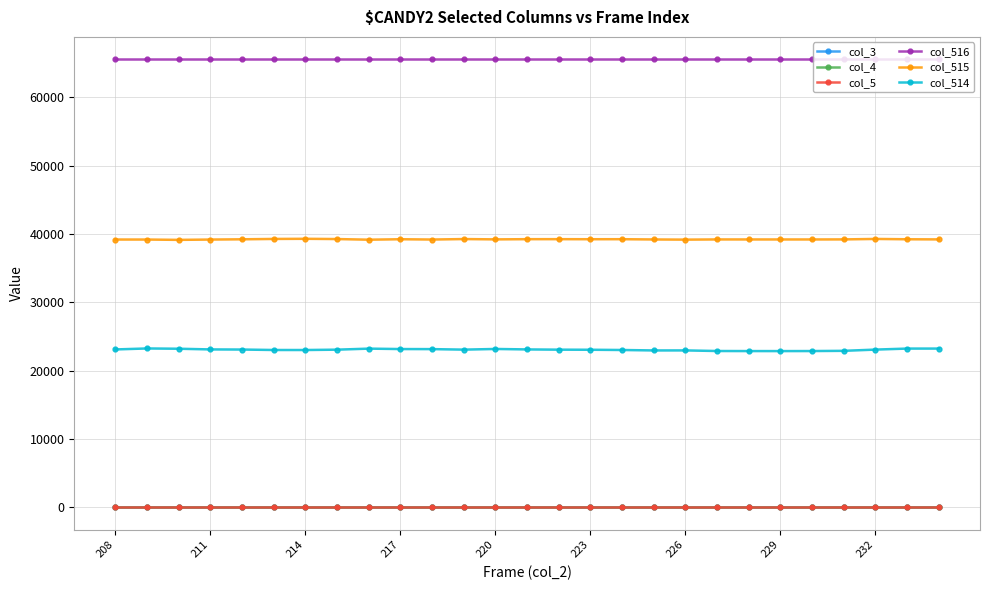

True or false: col_5 and col_3 cross at least once.

False